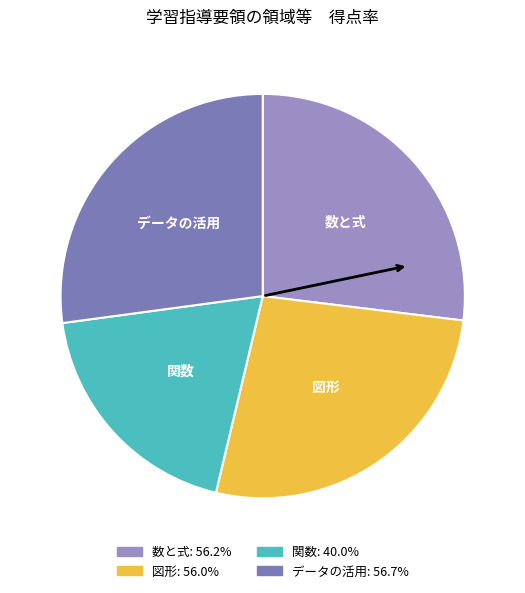

Approximately how many times larger is the value at データの活用 compared to 関数?

1.4